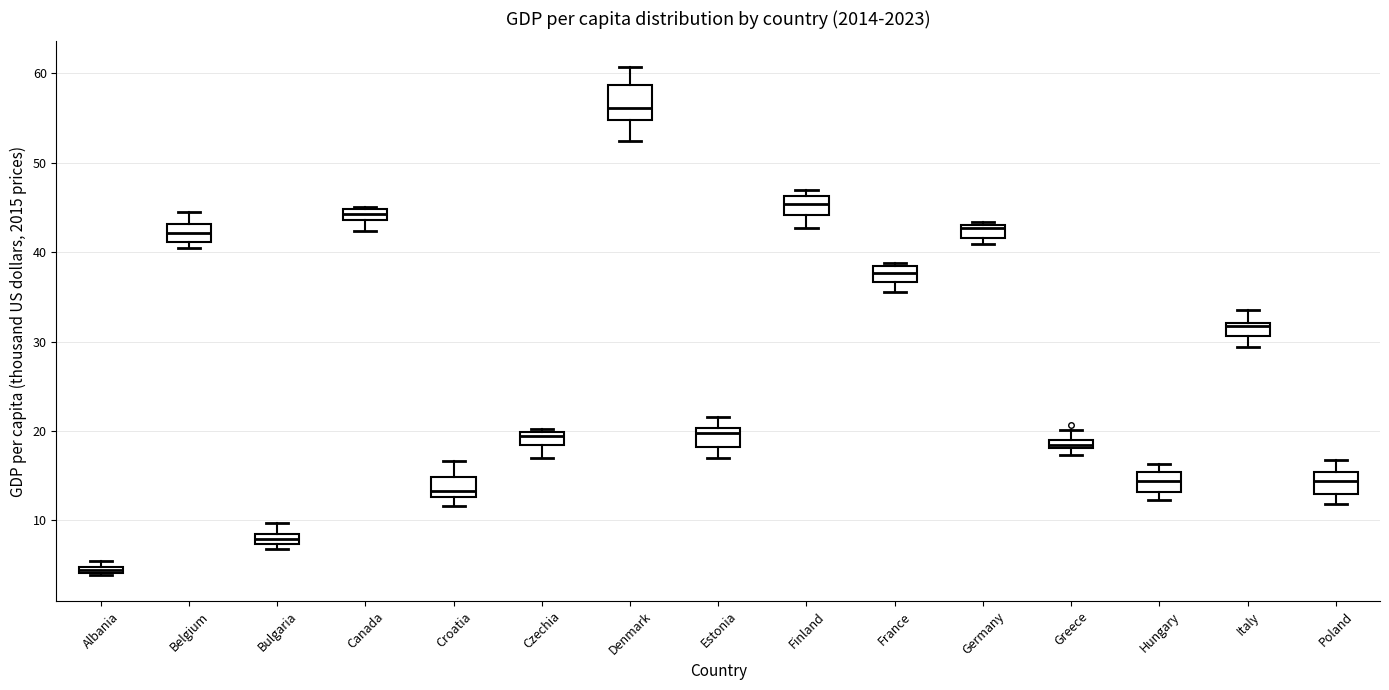

Where is the upper edge of the box for Denmark on the y-axis? The values are not printed on the chart, so give them approximately, as read against the axis.

59